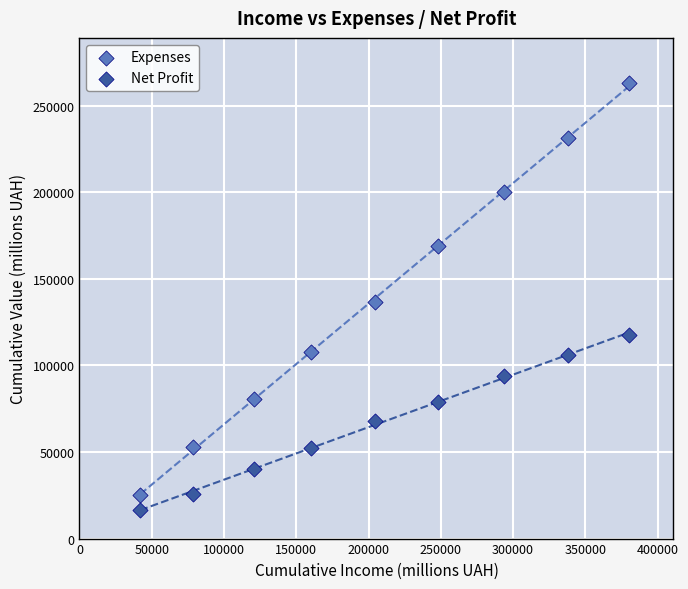

In the Expenses series, what Y value is closest to 144136?

136566